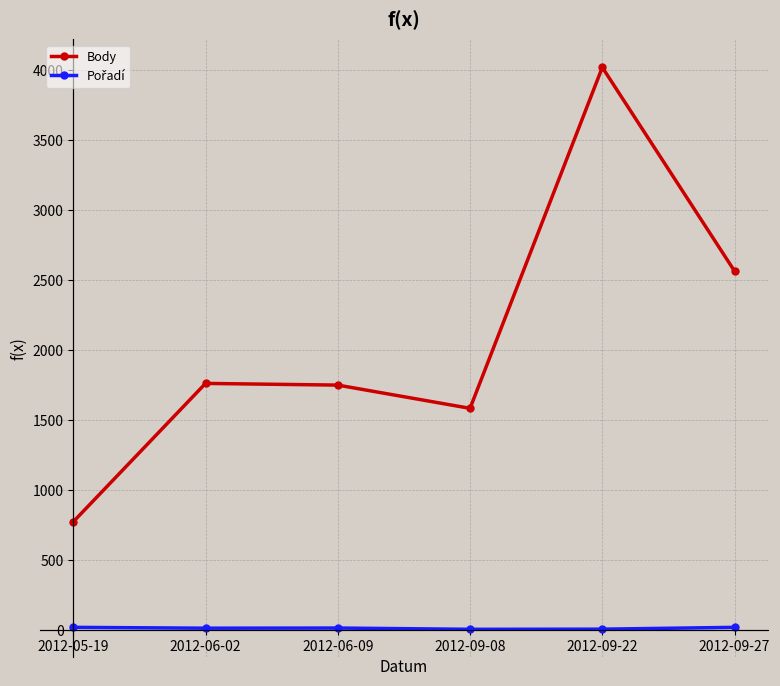

What is the sum of the Body values at 2012-09-27 and 2012-09-08?

4142